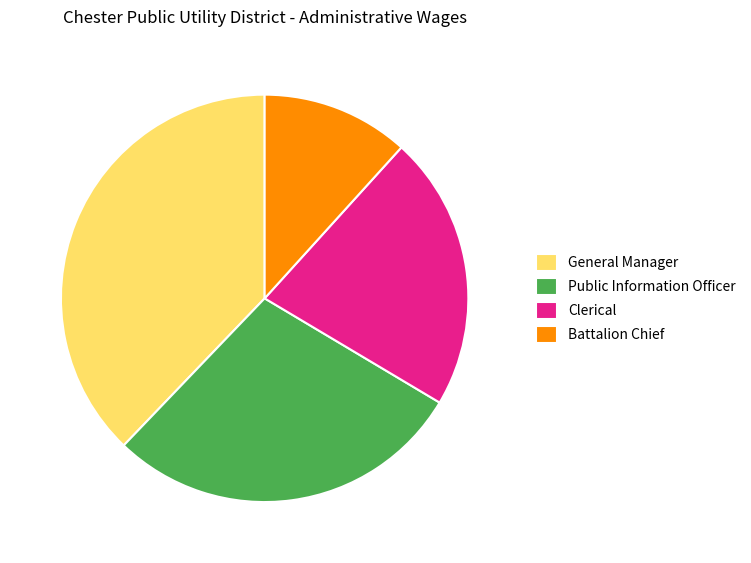

Count the number of slices in the pie.

4